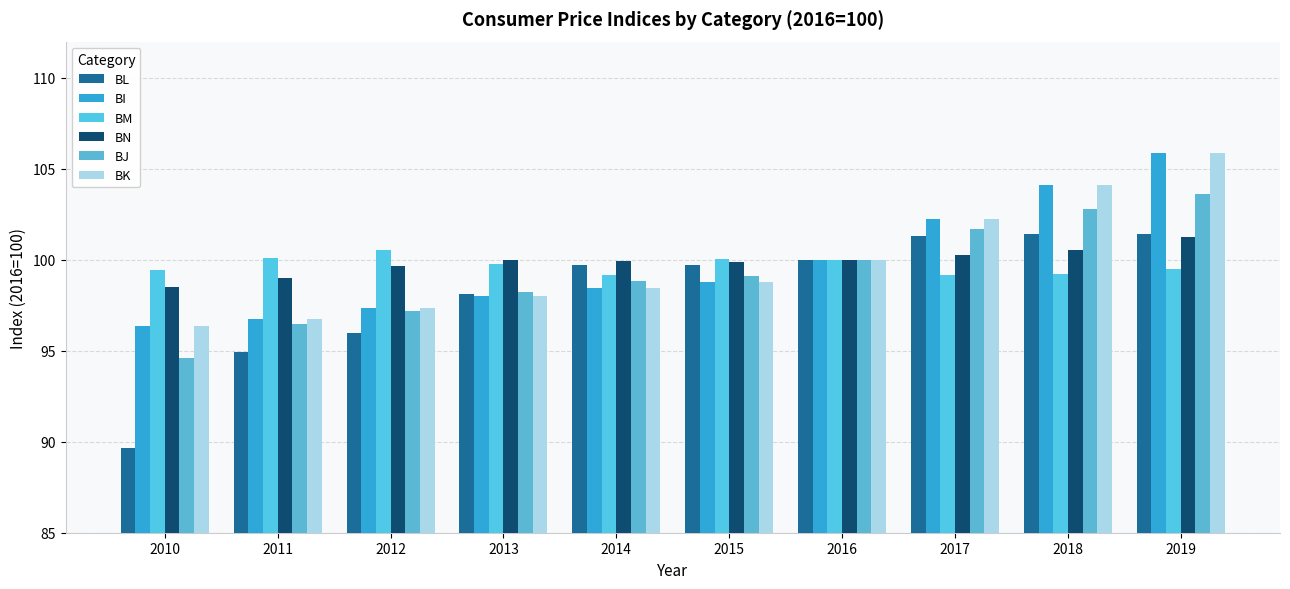

True or false: BN has a value of 36.4 at 2012.

False